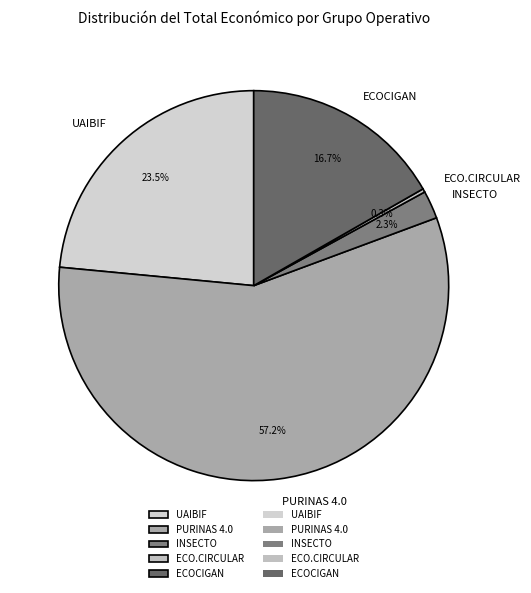

How many slices are in this pie chart?

5